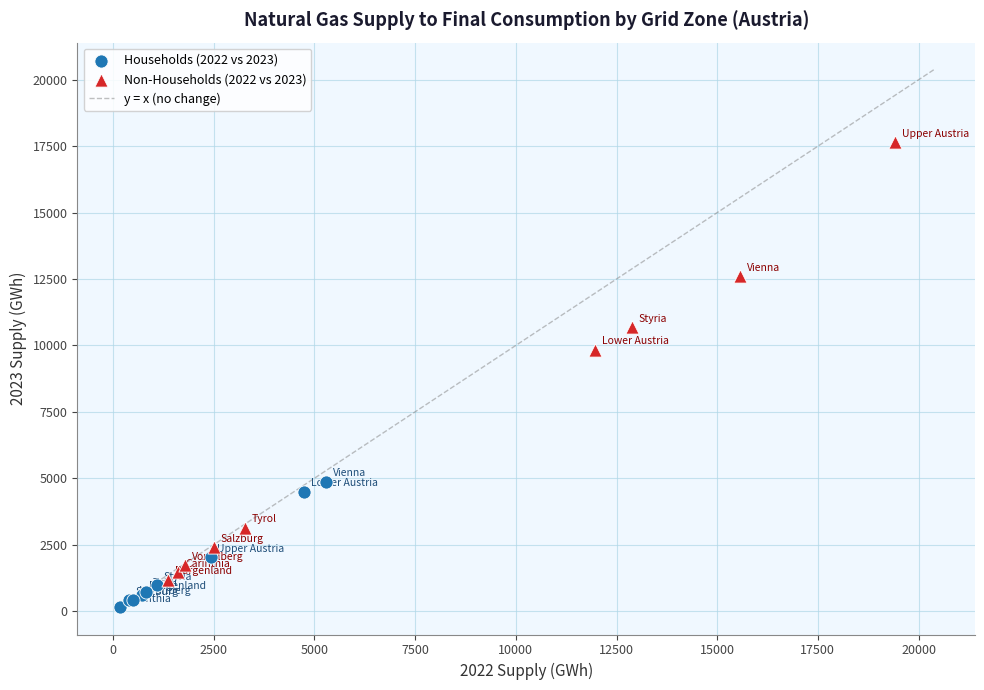

Which series has the largest Y range (max minus min)?

Non-Households (2022 vs 2023)